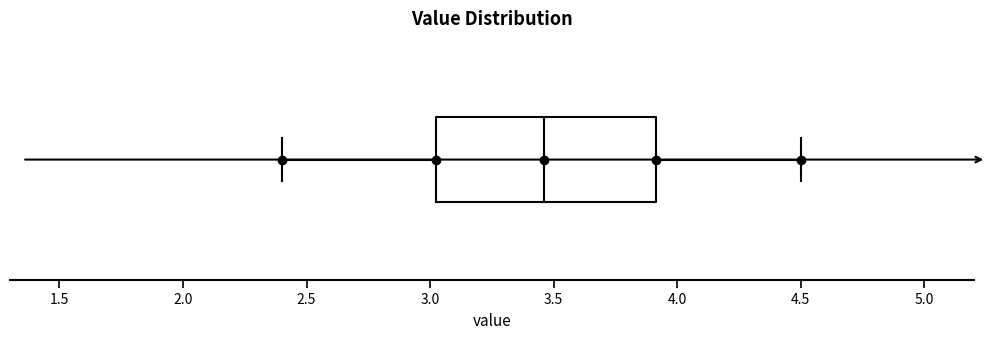

Where does the left whisker of the box end on the x-axis? The values are not printed on the chart, so give them approximately, as read against the axis.

2.40